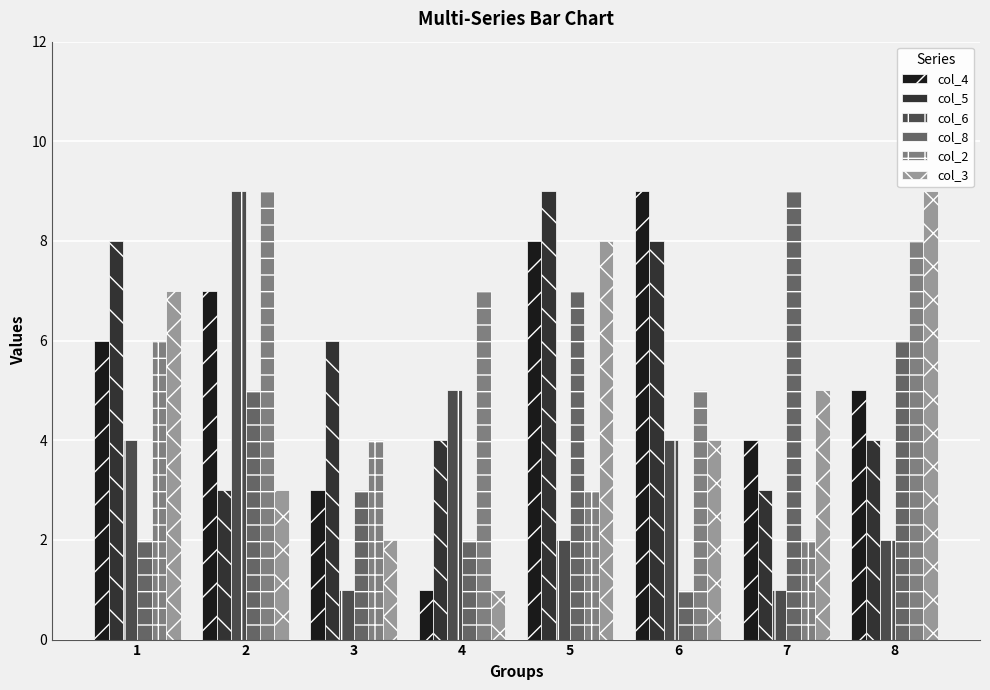

Count the col_4 values in the range 4 to 8.

5